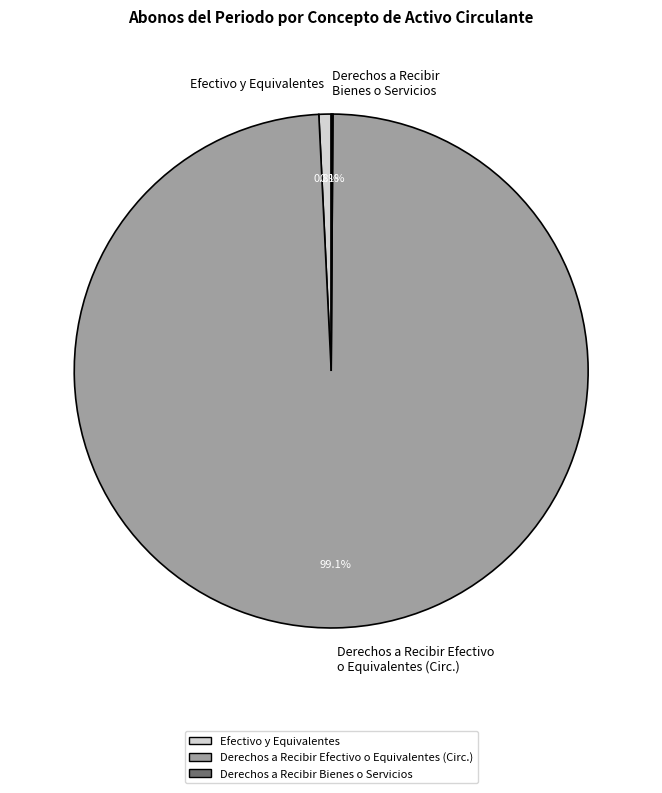

What percentage do Derechos a Recibir Efectivo o Equivalentes (Circ.) and Efectivo y Equivalentes together represent?

99.9%